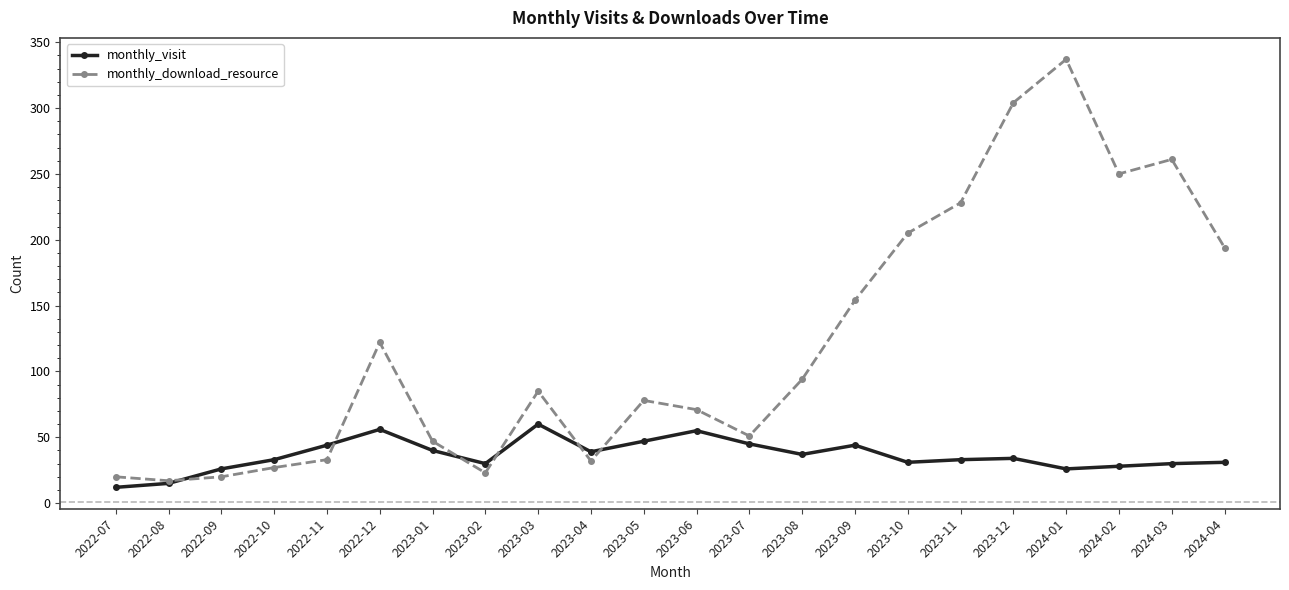

The value of monthly_visit at 2023-11 is 18. True or false?

False